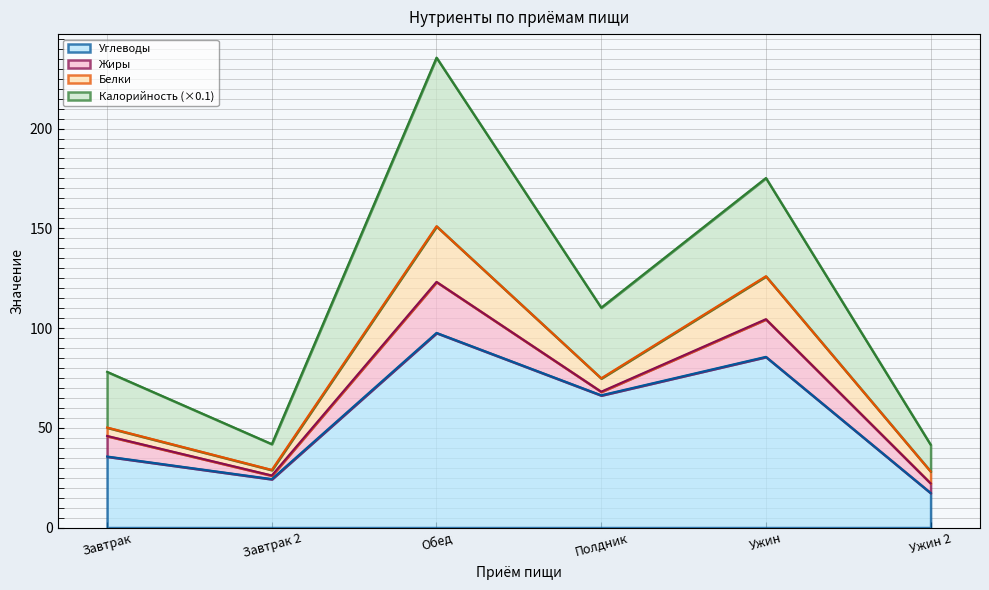

At how many categories does at least one series exceed 180?

1